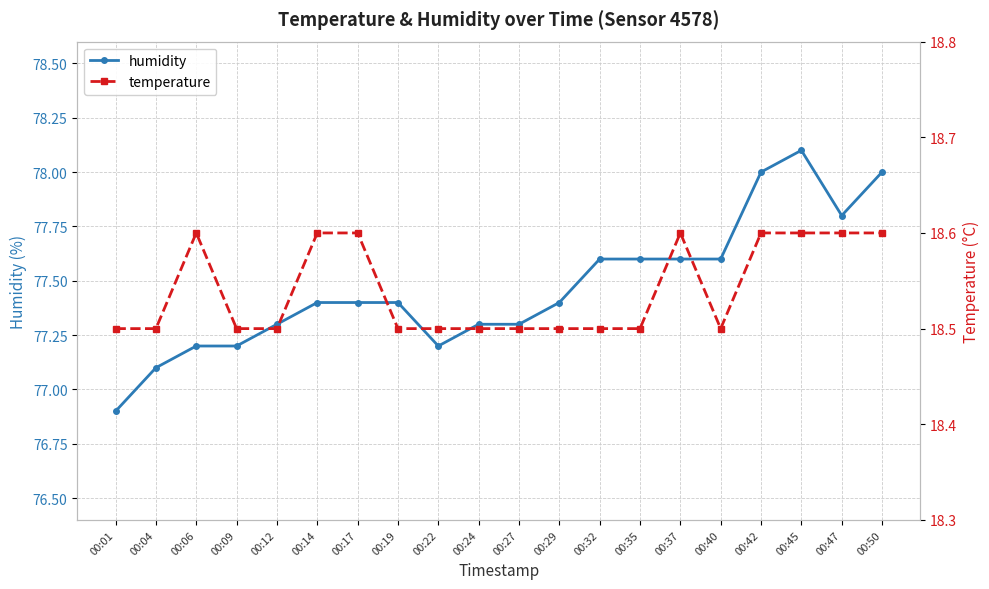

Reading left to right, list all the values displayed in this chart.

humidity: 00:01=76.9	00:04=77.1	00:06=77.2	00:09=77.2	00:12=77.3	00:14=77.4	00:17=77.4	00:19=77.4	00:22=77.2	00:24=77.3	00:27=77.3	00:29=77.4	00:32=77.6	00:35=77.6	00:37=77.6	00:40=77.6	00:42=78.0	00:45=78.1	00:47=77.8	00:50=78.0
temperature: 00:01=18.5	00:04=18.5	00:06=18.6	00:09=18.5	00:12=18.5	00:14=18.6	00:17=18.6	00:19=18.5	00:22=18.5	00:24=18.5	00:27=18.5	00:29=18.5	00:32=18.5	00:35=18.5	00:37=18.6	00:40=18.5	00:42=18.6	00:45=18.6	00:47=18.6	00:50=18.6